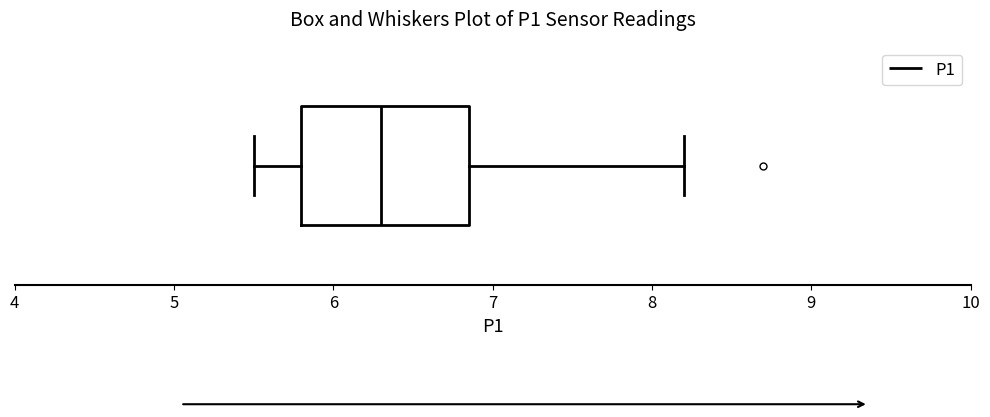

Read this box plot against the x-axis: the position of the median line, the range covered by the box, and the ends of both whiskers. The values are not printed on the chart, so give them approximately, as read against the axis.

median 6.3, box 5.8 to 6.9, whiskers 5.5 to 8.2